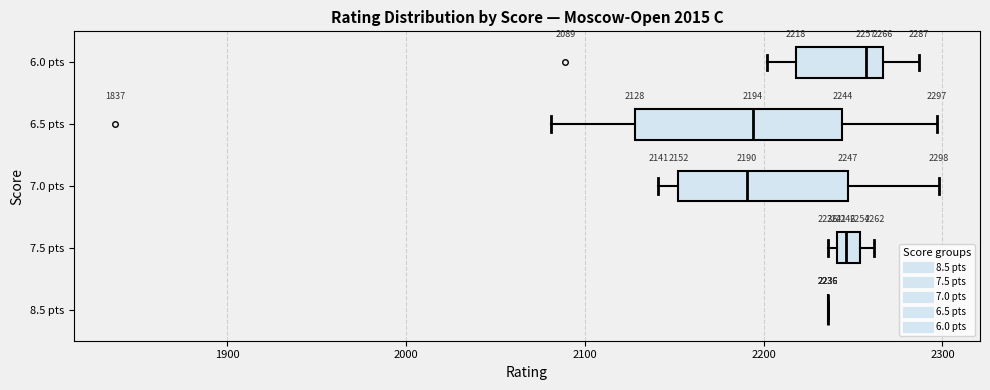

Comparing the boxes themselves (not the whiskers), which one is the widest?

6.5 pts